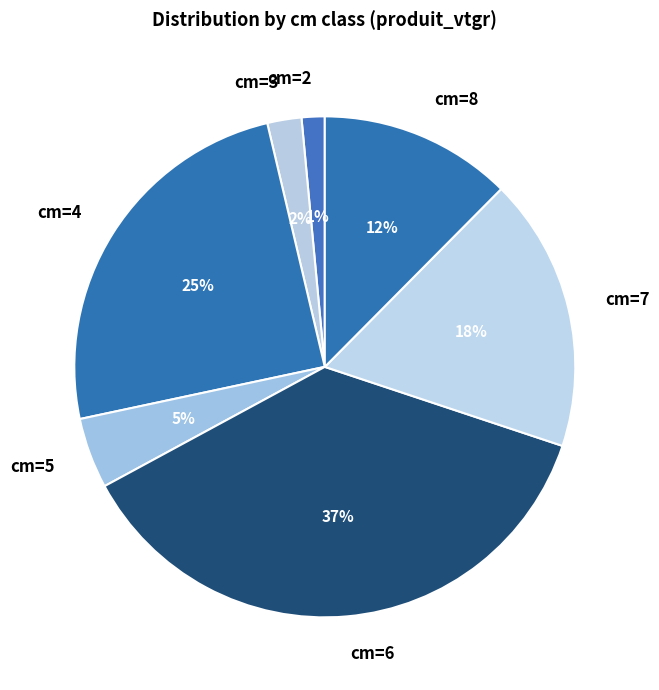

Is there any slice that represents more than half of the pie?

No